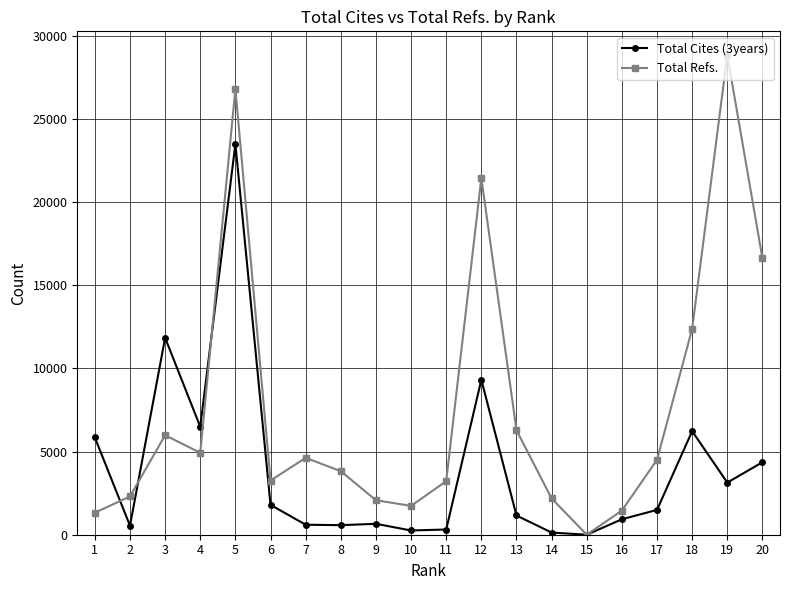

At which category is the sum across all series the highest?

5